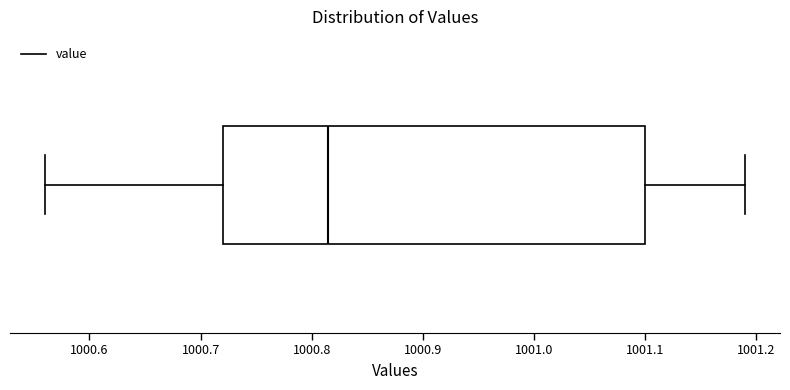

Transcribe this box plot: give where the median line is, the range the box spans, and where the two whiskers end, as read against the x-axis. The values are not printed on the chart, so give them approximately, as read against the axis.

median 1000.82, box 1000.72 to 1001.10, whiskers 1000.56 to 1001.19